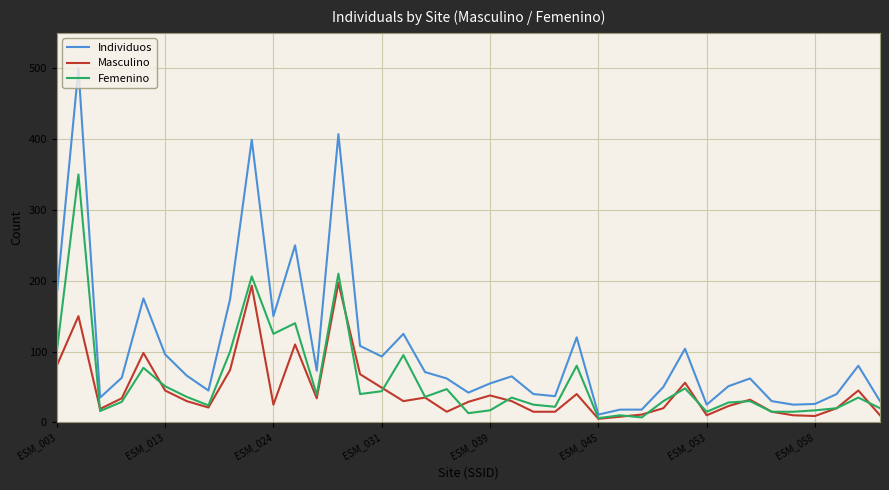

Rank the series by their maximum value, from highest to lowest.

Individuos, Femenino, Masculino